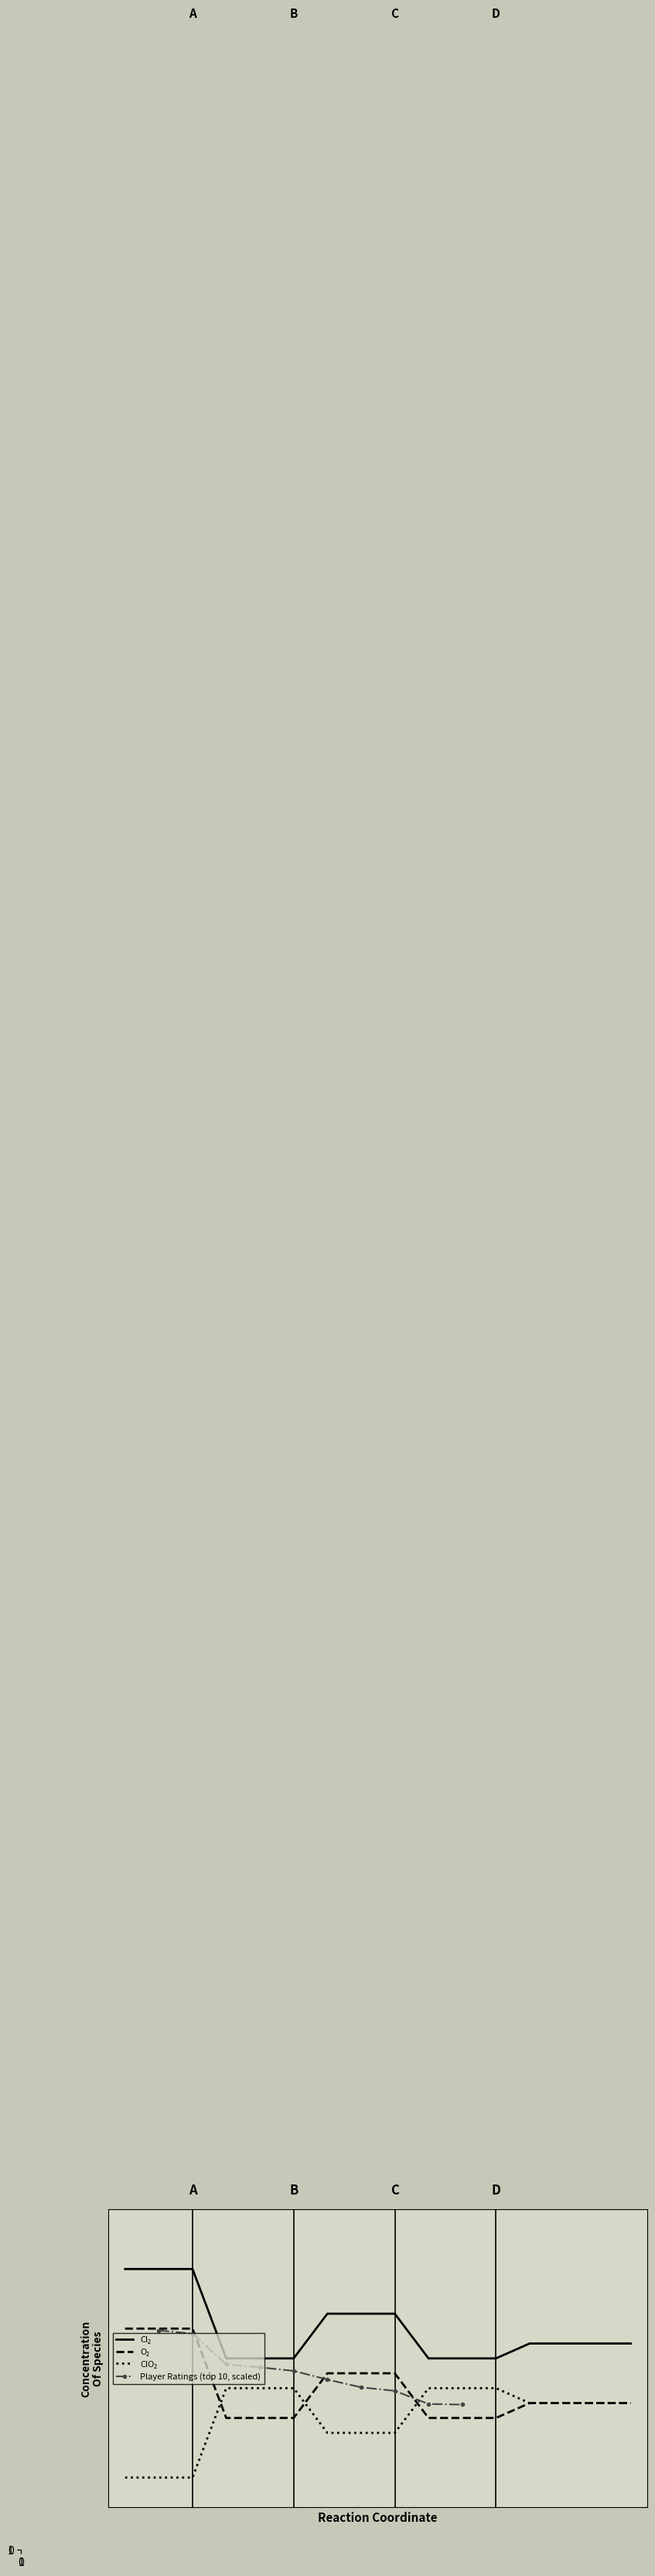

The Cl2 series shows 8.8 at 7. True or false?

False